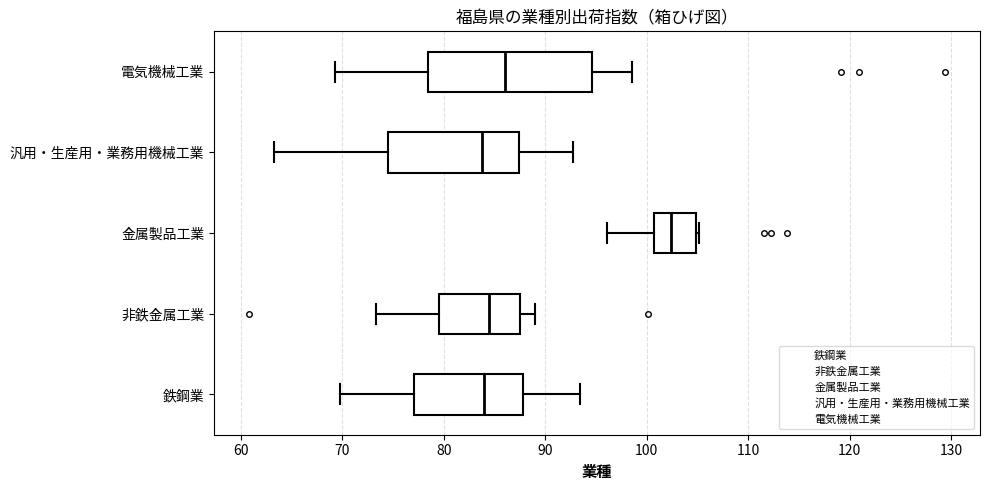

Reading bottom to top, transcribe this box plot: for each box, give where its median line is, the range the box spans, and where its two whiskers end, as read against the x-axis. The values are not printed on the chart, so give them approximately, as read against the axis.

鉄鋼業: median 84, box 77 to 88, whiskers 70 to 93
非鉄金属工業: median 84, box 79 to 87, whiskers 73 to 89
金属製品工業: median 102, box 101 to 105, whiskers 96 to 105
汎用・生産用・業務用機械工業: median 84, box 74 to 87, whiskers 63 to 93
電気機械工業: median 86, box 78 to 95, whiskers 69 to 99